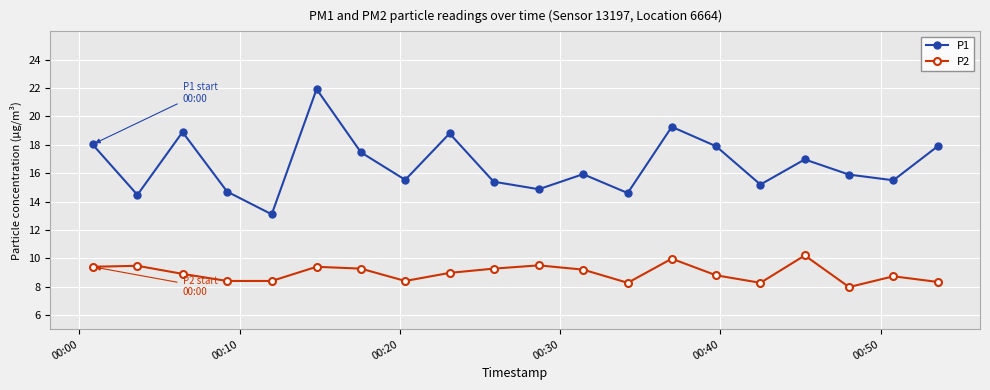

How many data points does each series have?

20